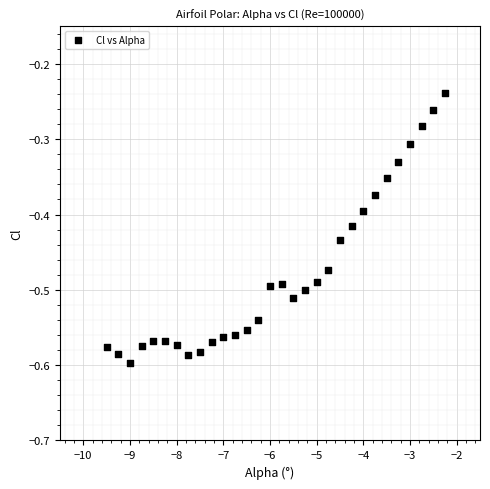

What is the range of X values (max minus min)?

7.2